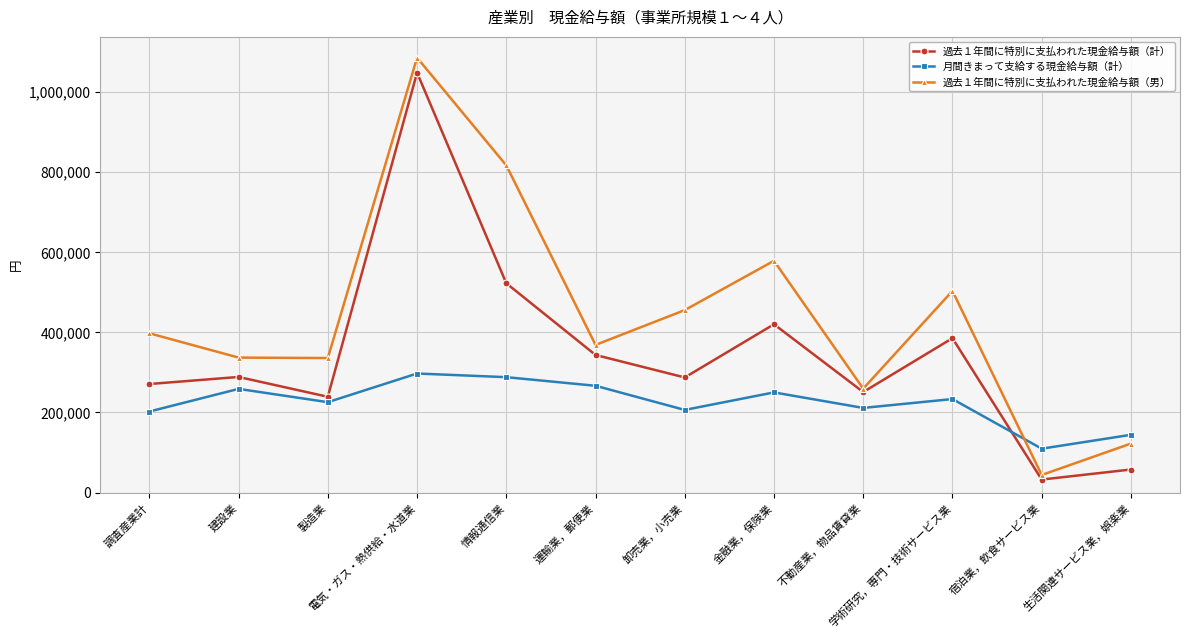

Rank the series at 調査産業計 from lowest to highest value.

月間きまって支給する現金給与額（計）, 過去１年間に特別に支払われた現金給与額（計）, 過去１年間に特別に支払われた現金給与額（男）